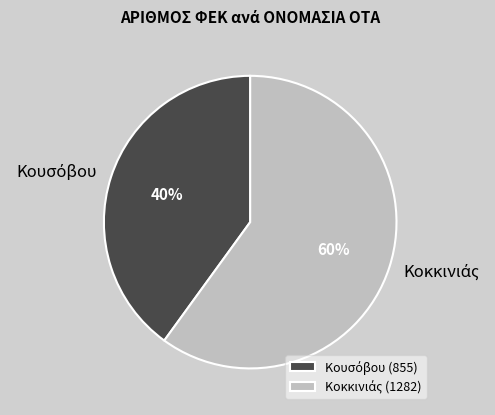

Is there a majority slice in this chart?

Yes